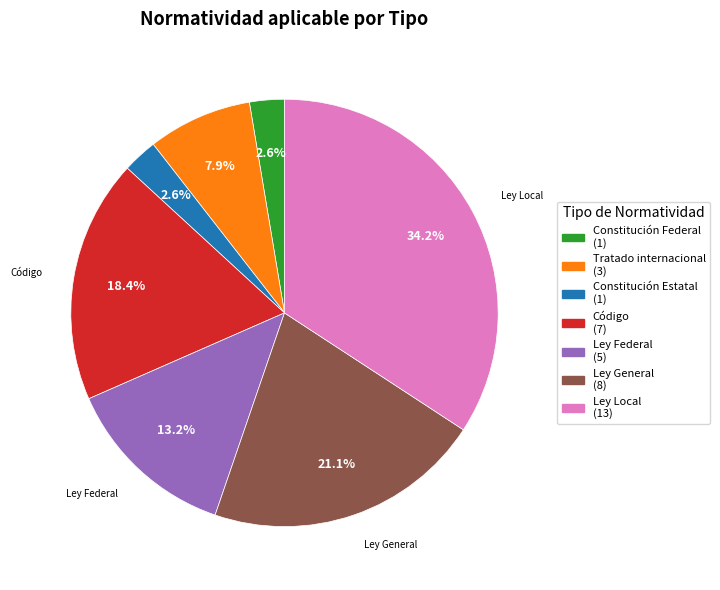

Does Ley General (8) account for over 50% of the chart?

No